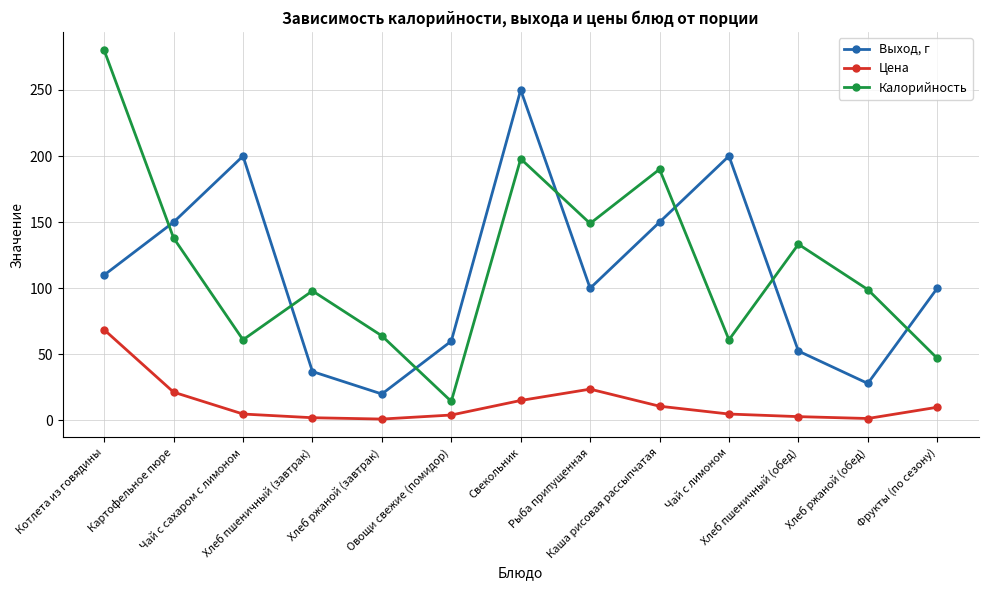

True or false: Выход, г has more than 1 interior local peaks.

True